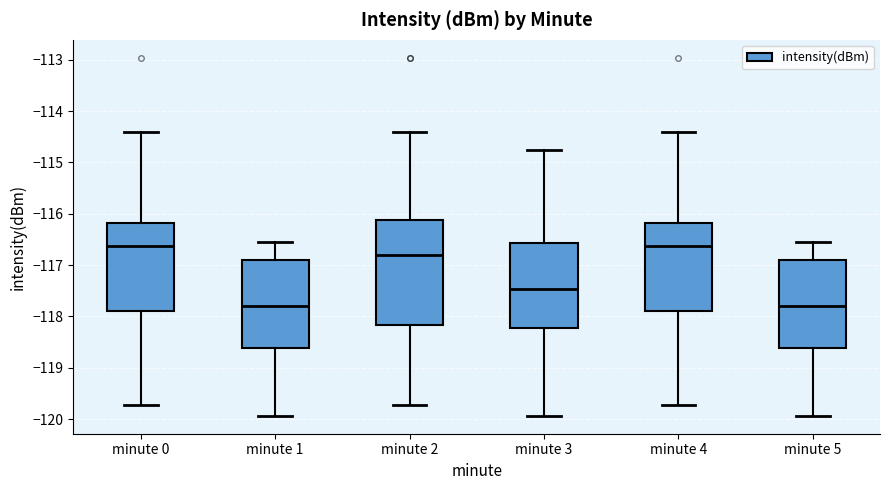

Reading left to right, transcribe this box plot: for each box, give where its median line is, the range the box spans, and where its two whiskers end, as read against the y-axis. The values are not printed on the chart, so give them approximately, as read against the axis.

minute 0: median -116.6, box -117.9 to -116.2, whiskers -119.7 to -114.4
minute 1: median -117.8, box -118.6 to -116.9, whiskers -119.9 to -116.6
minute 2: median -116.8, box -118.2 to -116.1, whiskers -119.7 to -114.4
minute 3: median -117.5, box -118.2 to -116.6, whiskers -119.9 to -114.7
minute 4: median -116.6, box -117.9 to -116.2, whiskers -119.7 to -114.4
minute 5: median -117.8, box -118.6 to -116.9, whiskers -119.9 to -116.6